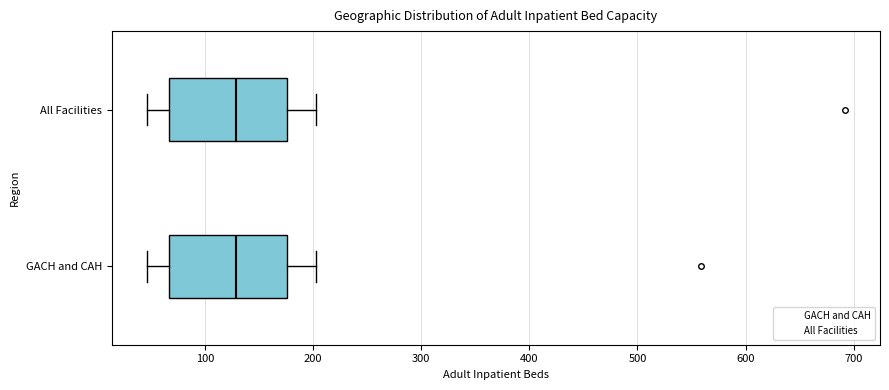

Where is the left edge of the box for All Facilities on the x-axis? The values are not printed on the chart, so give them approximately, as read against the axis.

70